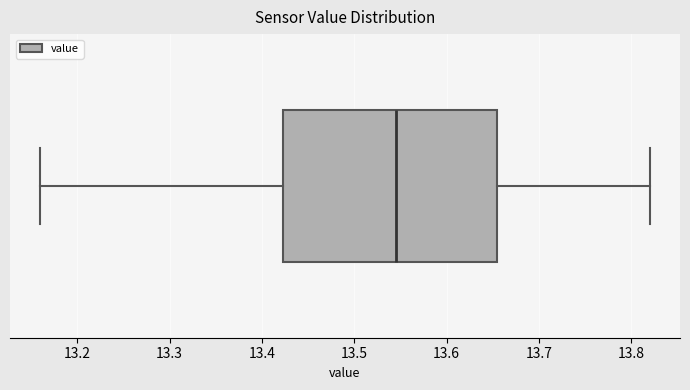

Transcribe this box plot: give where the median line is, the range the box spans, and where the two whiskers end, as read against the x-axis. The values are not printed on the chart, so give them approximately, as read against the axis.

median 13.55, box 13.42 to 13.66, whiskers 13.16 to 13.82